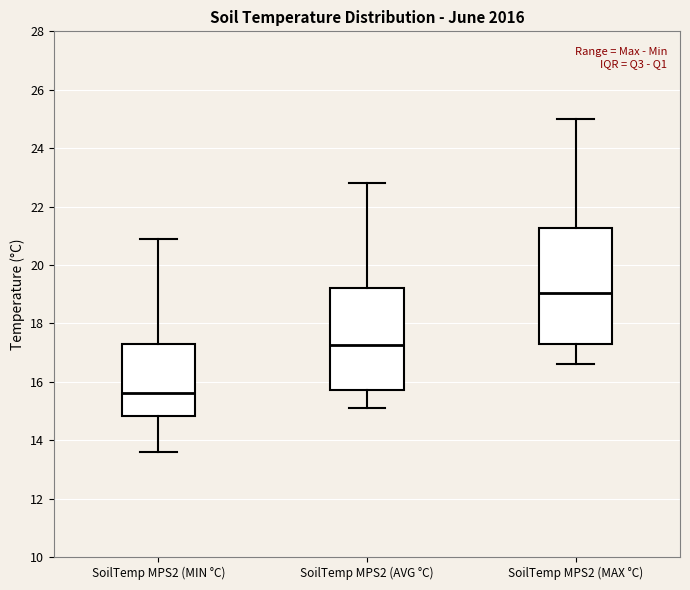

Which box's median line is the lowest?

SoilTemp MPS2 (MIN °C)